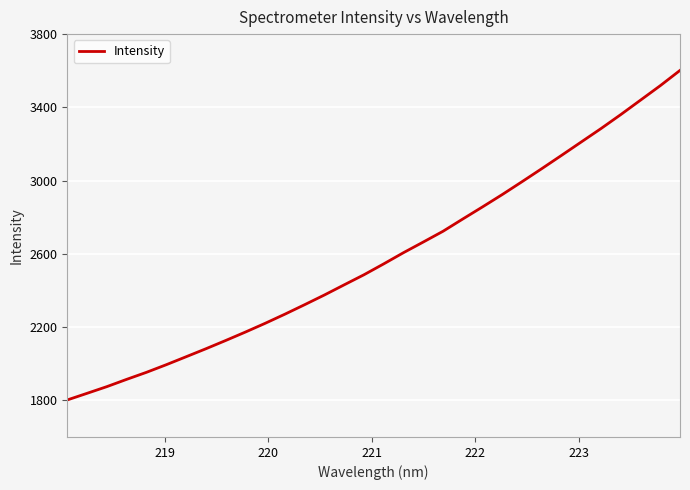

How many values exceed 2545?

16